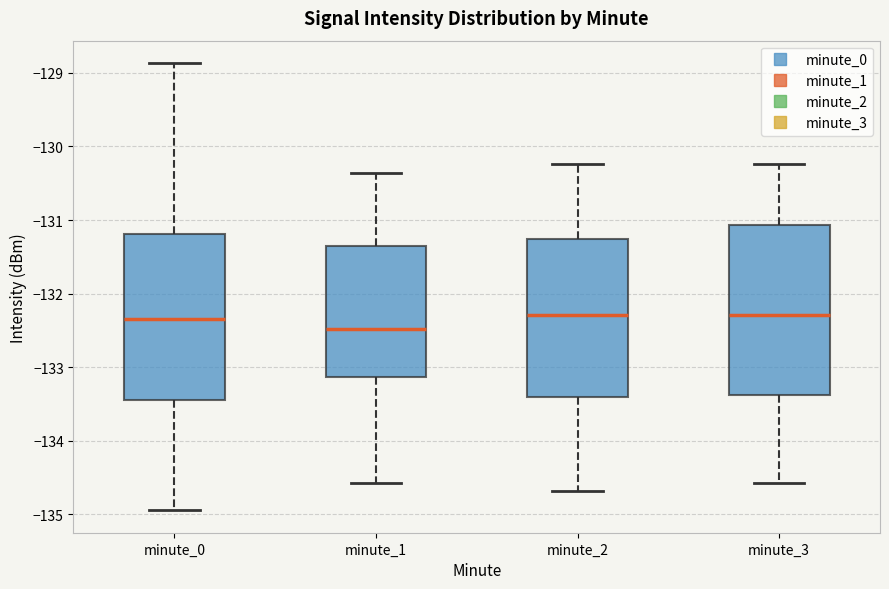

Reading left to right, transcribe this box plot: for each box, give where its median line is, the range the box spans, and where its two whiskers end, as read against the y-axis. The values are not printed on the chart, so give them approximately, as read against the axis.

minute_0: median -132.3, box -133.4 to -131.2, whiskers -134.9 to -128.9
minute_1: median -132.5, box -133.1 to -131.4, whiskers -134.6 to -130.4
minute_2: median -132.3, box -133.4 to -131.3, whiskers -134.7 to -130.2
minute_3: median -132.3, box -133.4 to -131.1, whiskers -134.6 to -130.2